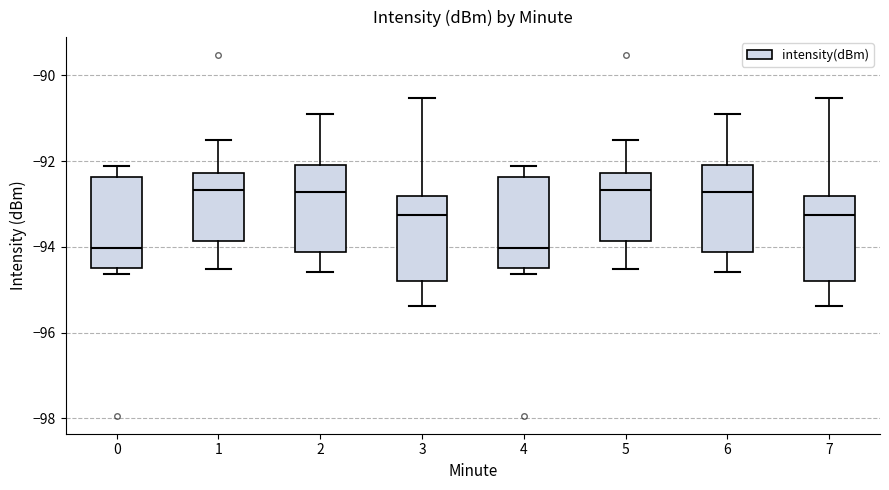

Reading left to right, transcribe this box plot: for each box, give where its median line is, the range the box spans, and where its two whiskers end, as read against the y-axis. The values are not printed on the chart, so give them approximately, as read against the axis.

0: median -94.0, box -94.6 to -92.4, whiskers -94.6 (just below the box's lower edge) to -92.2
1: median -92.6, box -93.8 to -92.2, whiskers -94.6 to -91.4
2: median -92.8, box -94.2 to -92.0, whiskers -94.6 to -91.0
3: median -93.2, box -94.8 to -92.8, whiskers -95.4 to -90.6
4: median -94.0, box -94.6 to -92.4, whiskers -94.6 (just below the box's lower edge) to -92.2
5: median -92.6, box -93.8 to -92.2, whiskers -94.6 to -91.4
6: median -92.8, box -94.2 to -92.0, whiskers -94.6 to -91.0
7: median -93.2, box -94.8 to -92.8, whiskers -95.4 to -90.6